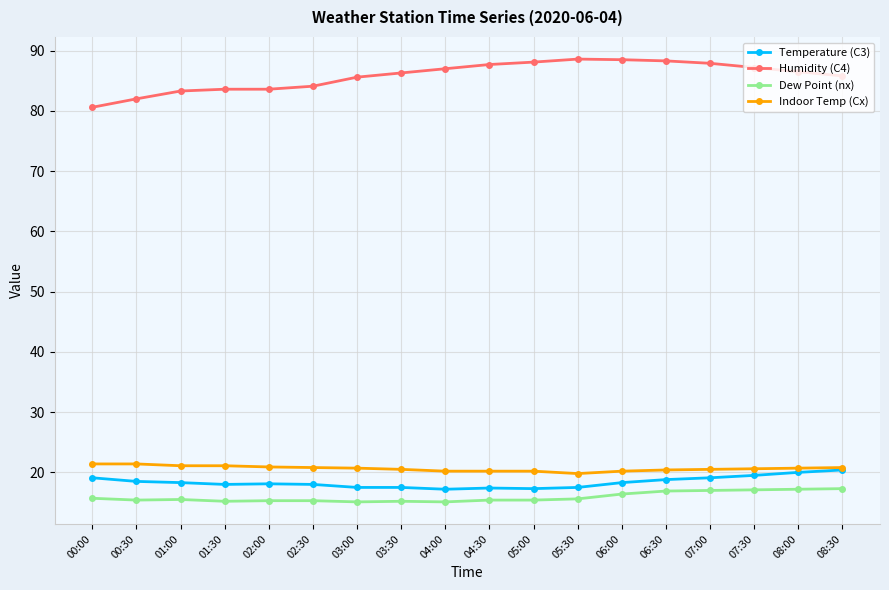

What is the minimum value for Indoor Temp (Cx)?

19.8